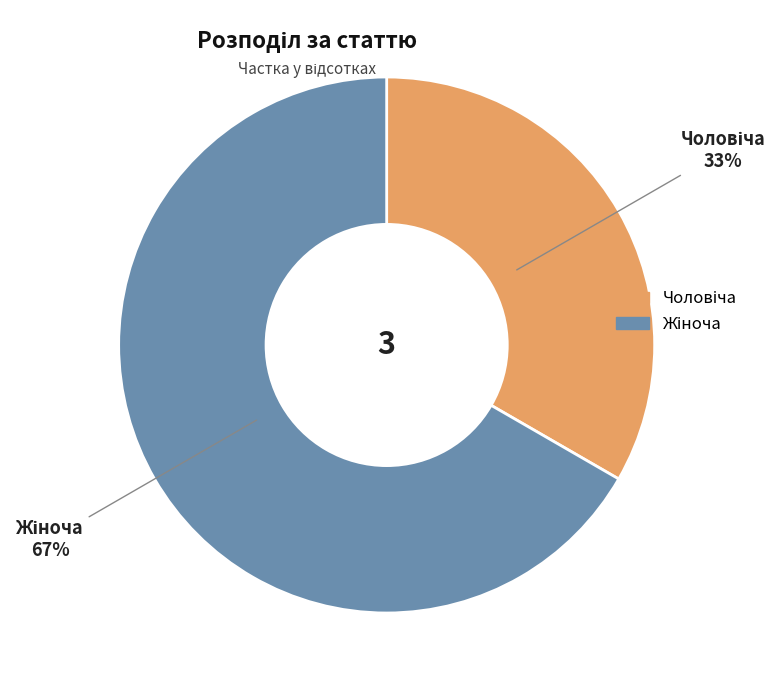

To the nearest percent, what is the average slice percentage?

50%